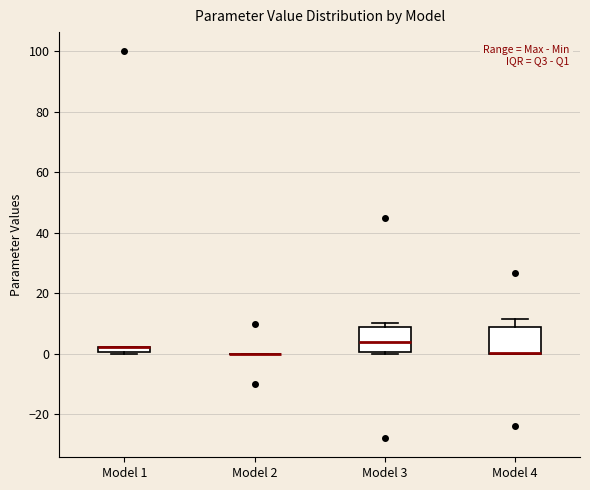

Where is the upper edge of the box for Model 3 on the y-axis? The values are not printed on the chart, so give them approximately, as read against the axis.

10